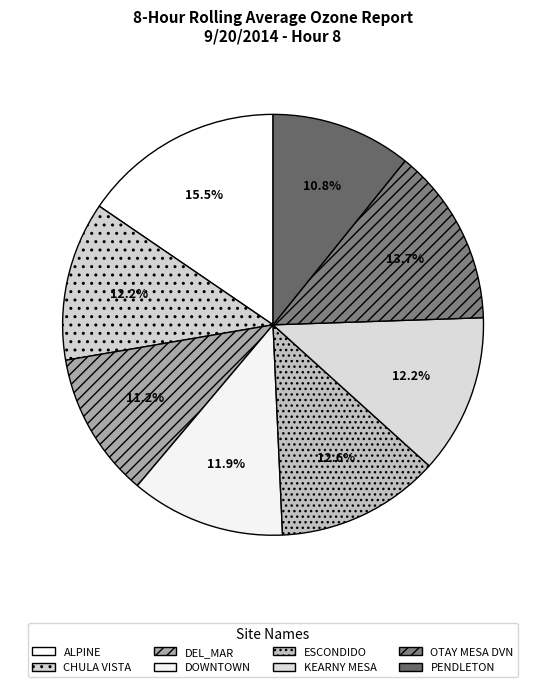

Which slice is the smallest?

PENDLETON